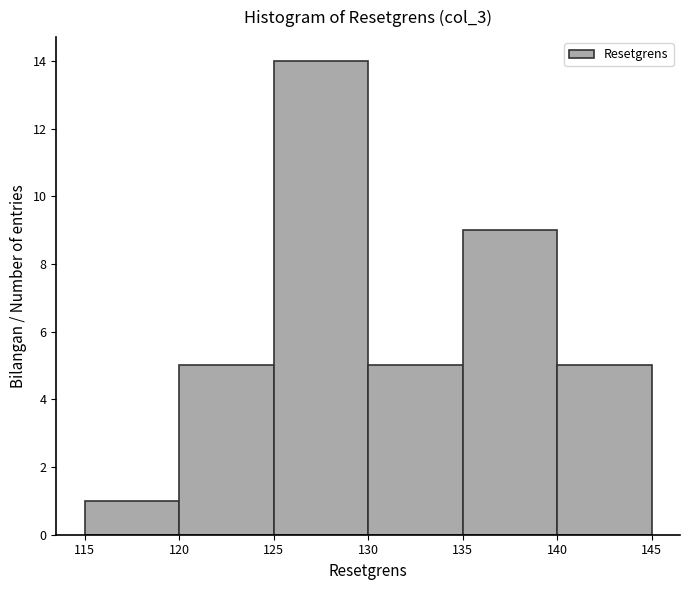

What is the height of the bar covering 115 to 120 on the x-axis? The values are not printed on the chart, so give them approximately, as read against the axis.

1